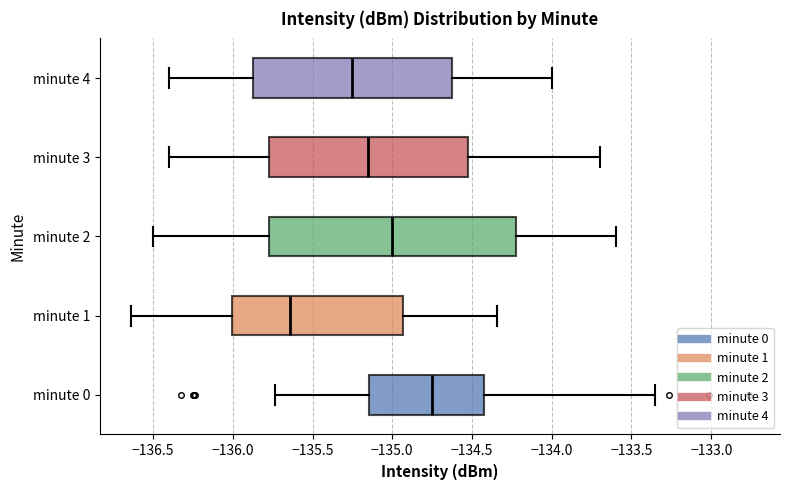

Which box is the widest, from its left edge to its right edge?

minute 2